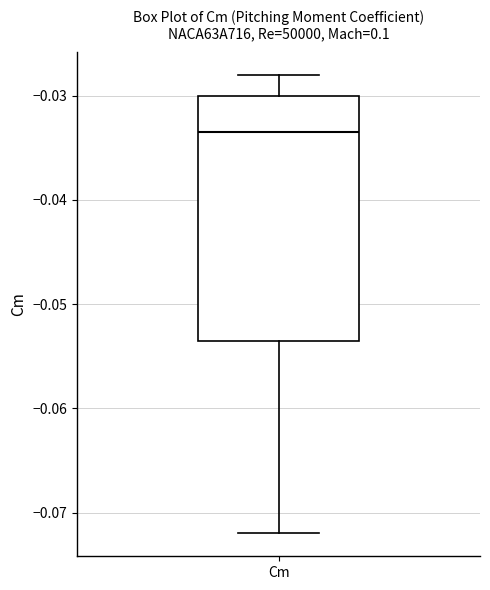

Read this box plot against the y-axis: the position of the median line, the range covered by the box, and the ends of both whiskers. The values are not printed on the chart, so give them approximately, as read against the axis.

median -0.033, box -0.053 to -0.030, whiskers -0.072 to -0.028